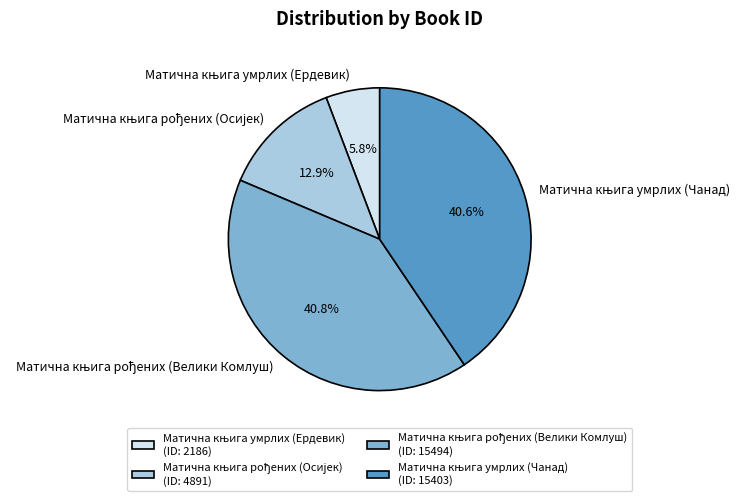

Count the number of slices in the pie.

4